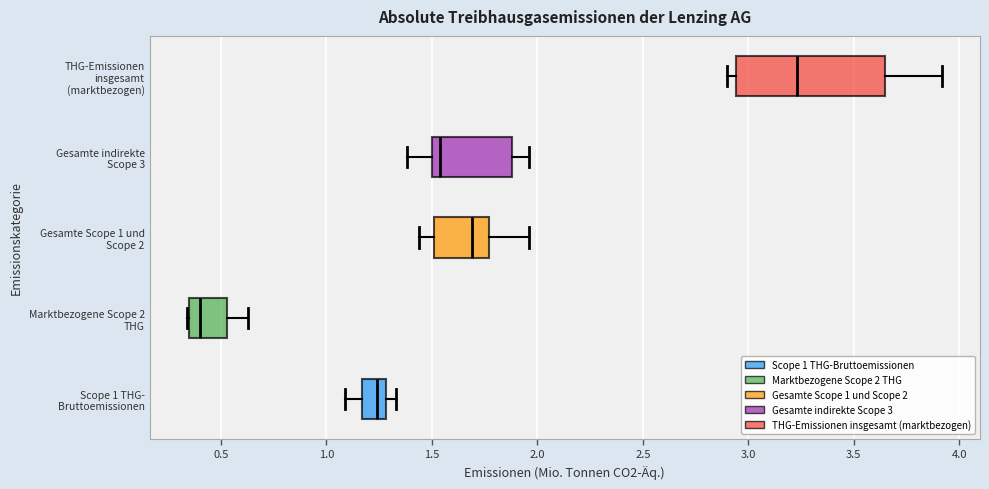

Reading bottom to top, read every box against the x-axis: the position of its median line, the range the box covers, and the ends of its whiskers. The values are not printed on the chart, so give them approximately, as read against the axis.

Scope 1 THG- Bruttoemissionen: median 1.25, box 1.15 to 1.30, whiskers 1.10 to 1.35
Marktbezogene Scope 2 THG: median 0.40, box 0.35 to 0.55, whiskers 0.35 to 0.65
Gesamte Scope 1 und Scope 2: median 1.70, box 1.50 to 1.75, whiskers 1.45 to 1.95
Gesamte indirekte Scope 3: median 1.55, box 1.50 to 1.90, whiskers 1.40 to 1.95
THG-Emissionen insgesamt (marktbezogen): median 3.25, box 2.95 to 3.65, whiskers 2.90 to 3.90